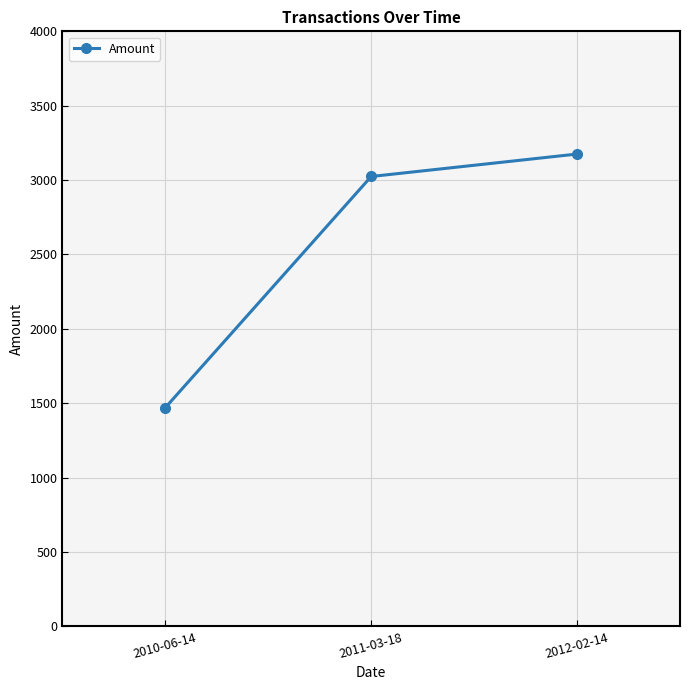

What is the smallest value displayed?

1470